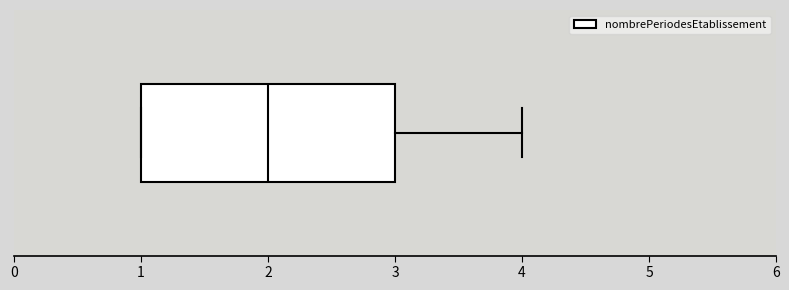

Transcribe this box plot: give where the median line is, the range the box spans, and where the two whiskers end, as read against the x-axis. The values are not printed on the chart, so give them approximately, as read against the axis.

median 2, box 1 to 3, whiskers 1 to 4